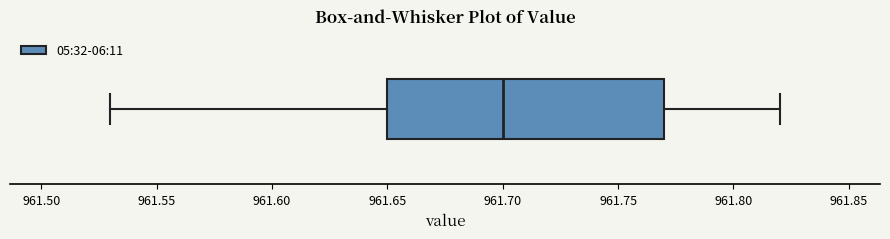

Where does the left whisker of the box end on the x-axis? The values are not printed on the chart, so give them approximately, as read against the axis.

961.53